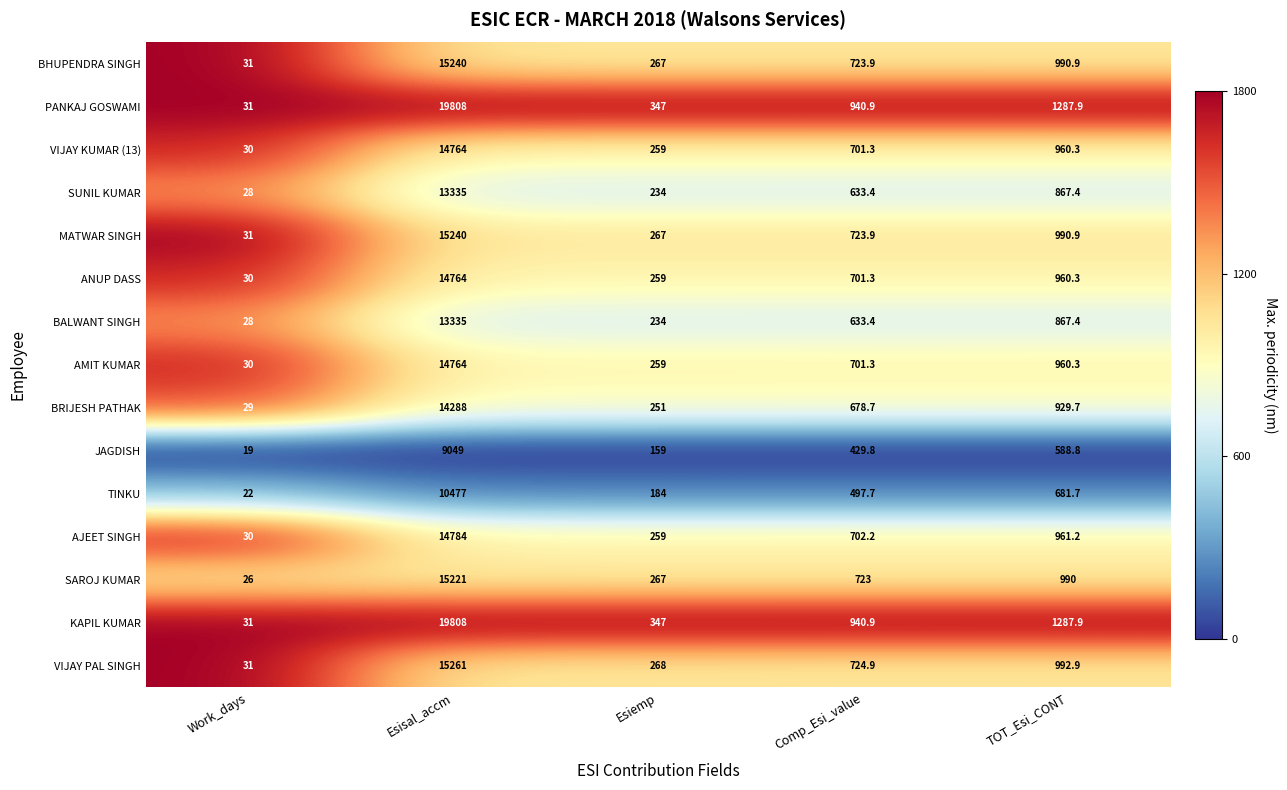

Count the number of data series in this chart.

15